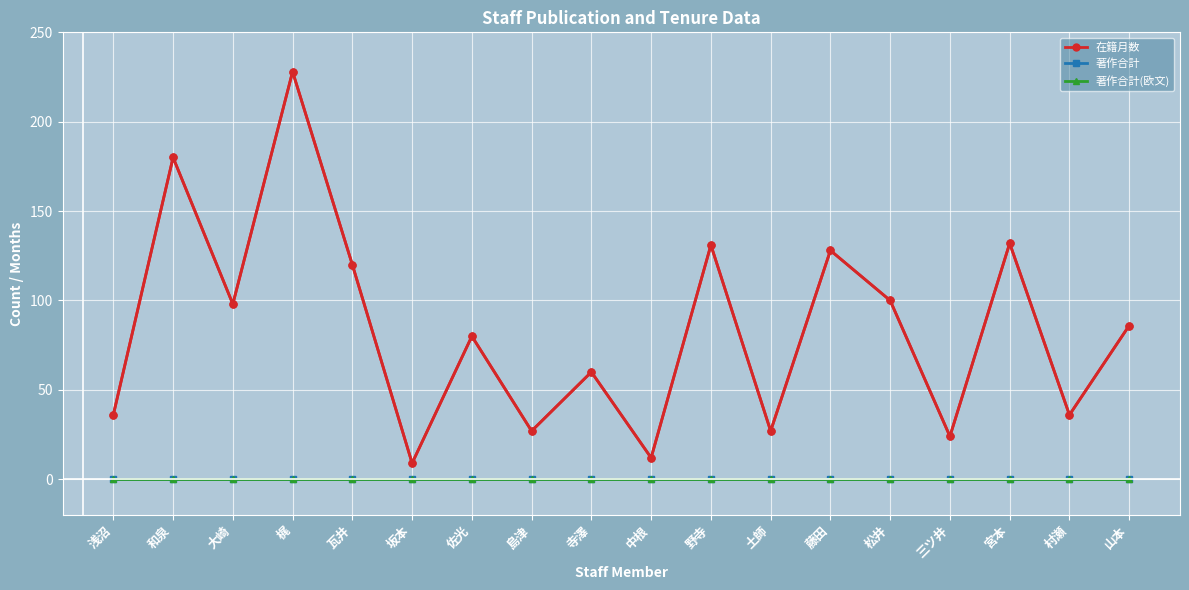

Which label corresponds to the largest value in the chart?

梶